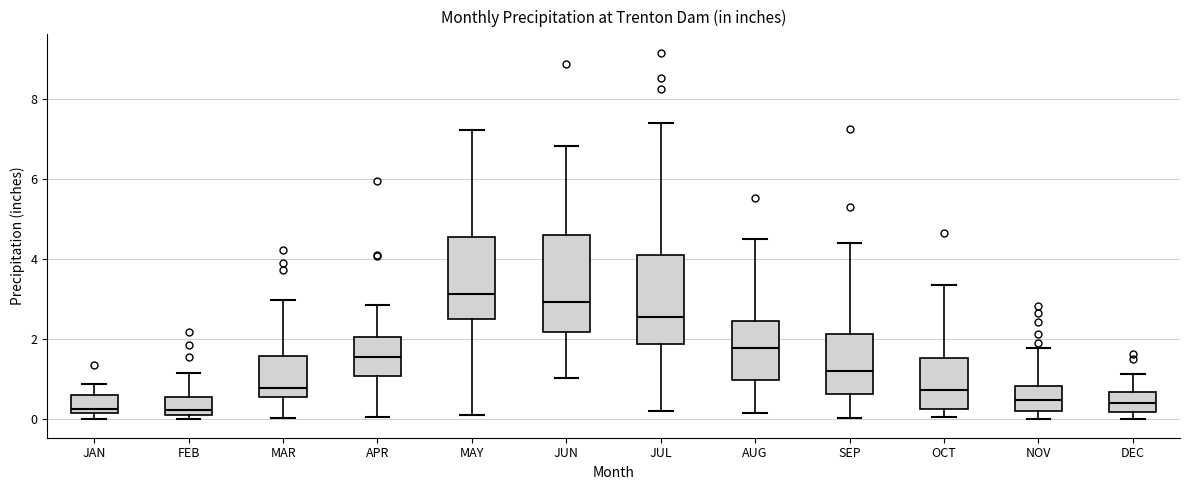

Reading left to right, read every box against the y-axis: the position of its median line, the range the box covers, and the ends of its whiskers. The values are not printed on the chart, so give them approximately, as read against the axis.

JAN: median 0.2 (just above the box's lower edge), box 0.2 to 0.6, whiskers 0.0 to 0.8
FEB: median 0.2 (just above the box's lower edge), box 0.2 to 0.6, whiskers 0.0 to 1.2
MAR: median 0.8, box 0.6 to 1.6, whiskers 0.0 to 3.0
APR: median 1.6, box 1.0 to 2.0, whiskers 0.0 to 2.8
MAY: median 3.2, box 2.6 to 4.6, whiskers 0.2 to 7.2
JUN: median 3.0, box 2.2 to 4.6, whiskers 1.0 to 6.8
JUL: median 2.6, box 1.8 to 4.2, whiskers 0.2 to 7.4
AUG: median 1.8, box 1.0 to 2.4, whiskers 0.2 to 4.6
SEP: median 1.2, box 0.6 to 2.2, whiskers 0.0 to 4.4
OCT: median 0.8, box 0.2 to 1.6, whiskers 0.0 to 3.4
NOV: median 0.4, box 0.2 to 0.8, whiskers 0.0 to 1.8
DEC: median 0.4, box 0.2 to 0.6, whiskers 0.0 to 1.2